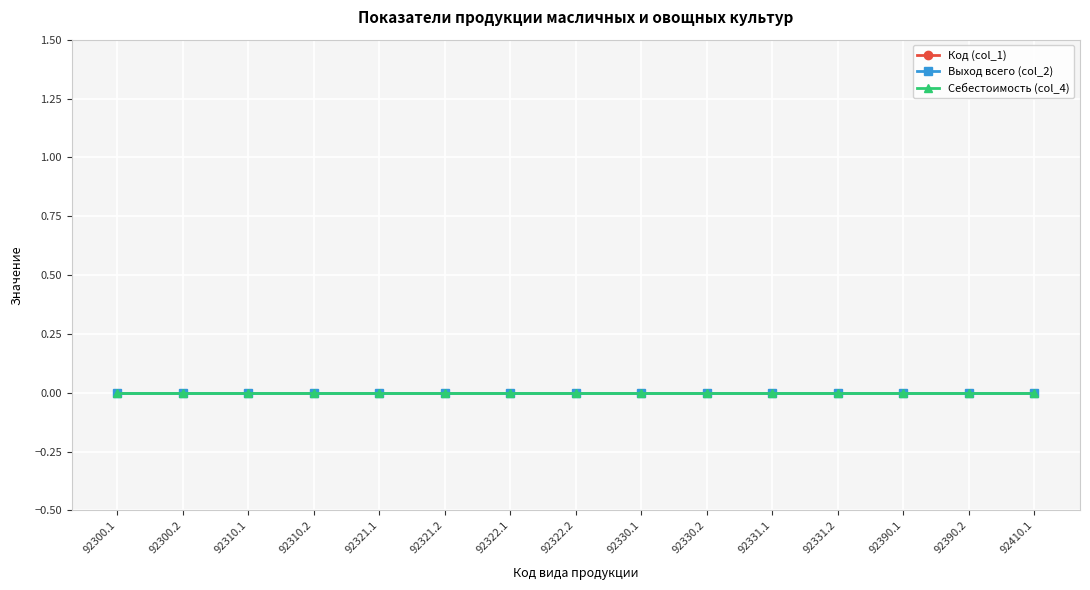

Which category has the highest value in the Код (col_1) series?

92410.1